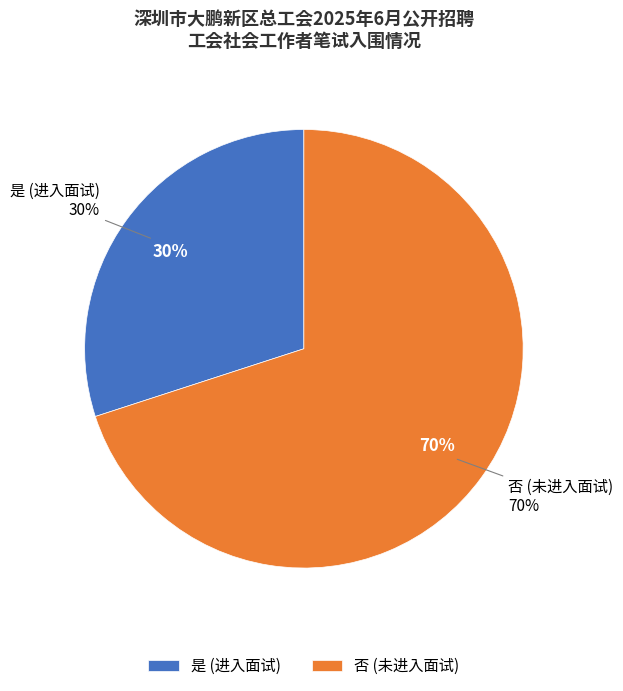

Is the sum of 否 and 是 greater than half?

Yes